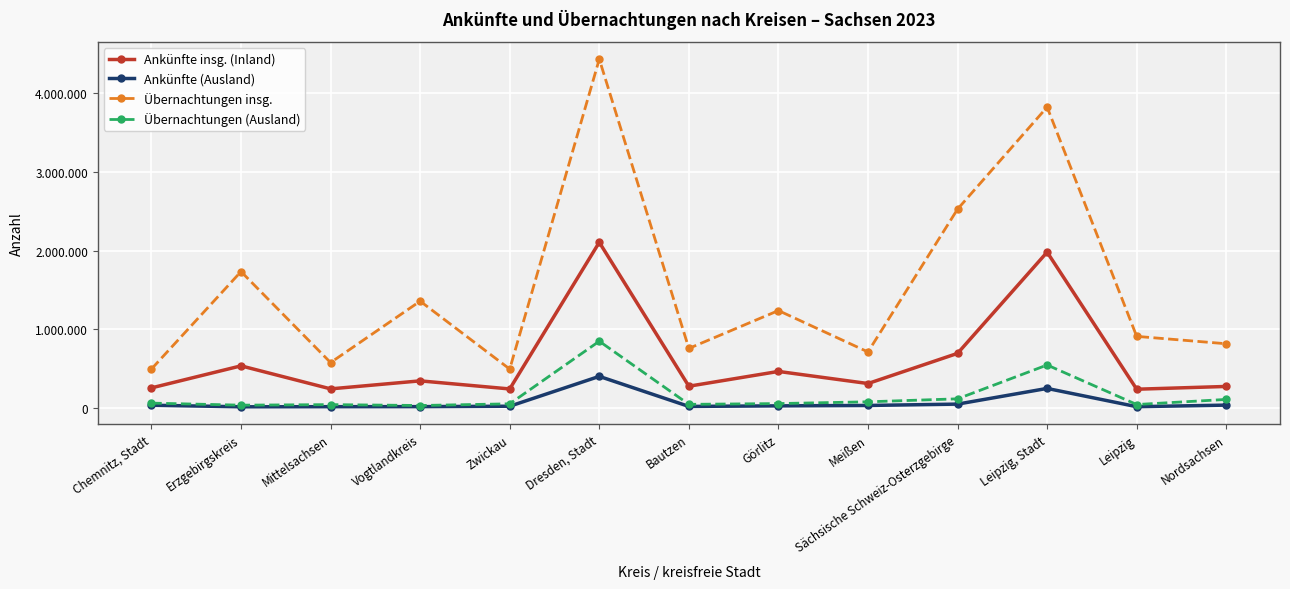

At which category is the sum across all series the highest?

Dresden, Stadt